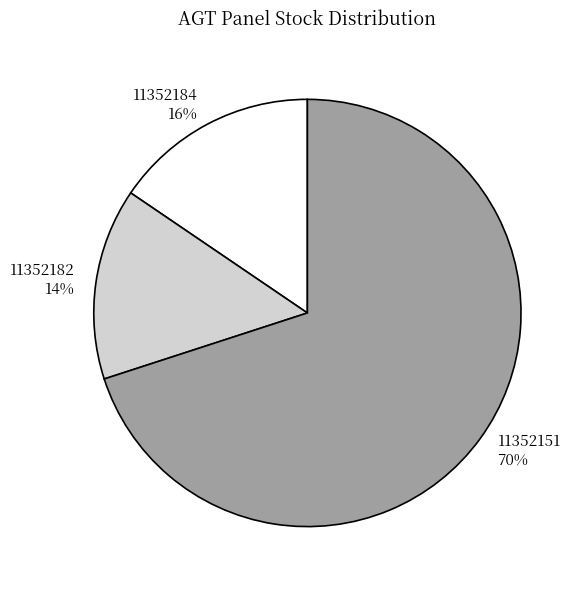

Count the number of slices in the pie.

3